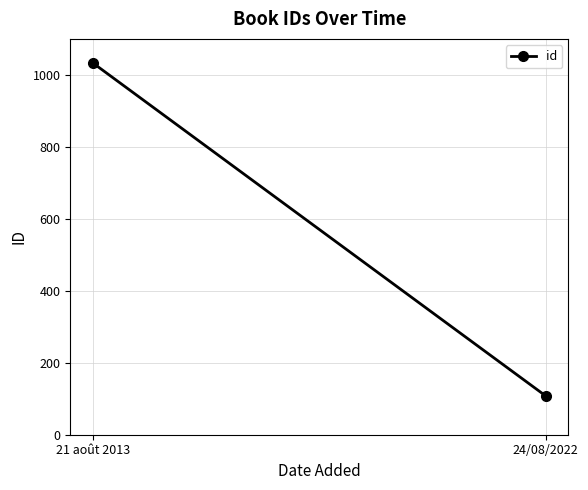

Reading left to right, what are all the values shown in this chart?

21 août 2013=1033	24/08/2022=108